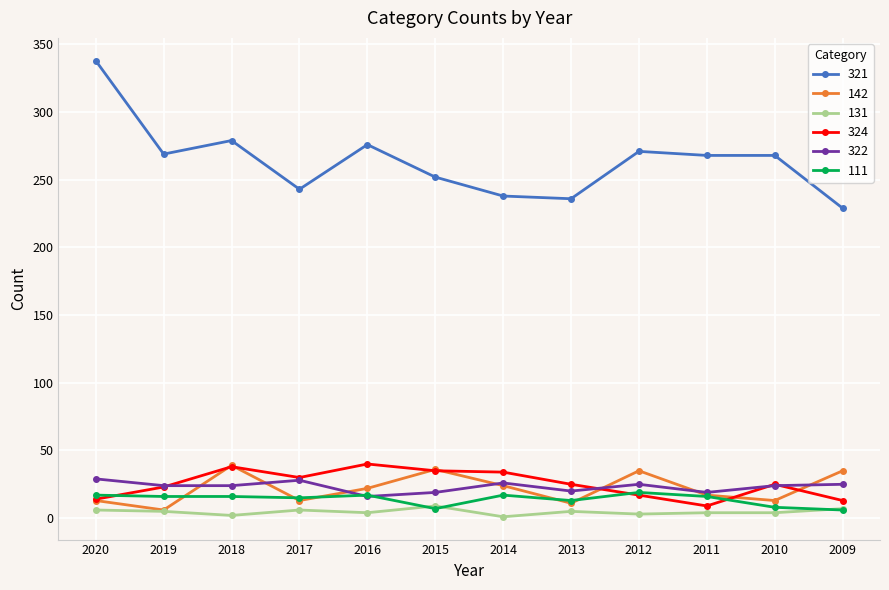

What is the total value across all series at 2010?

342